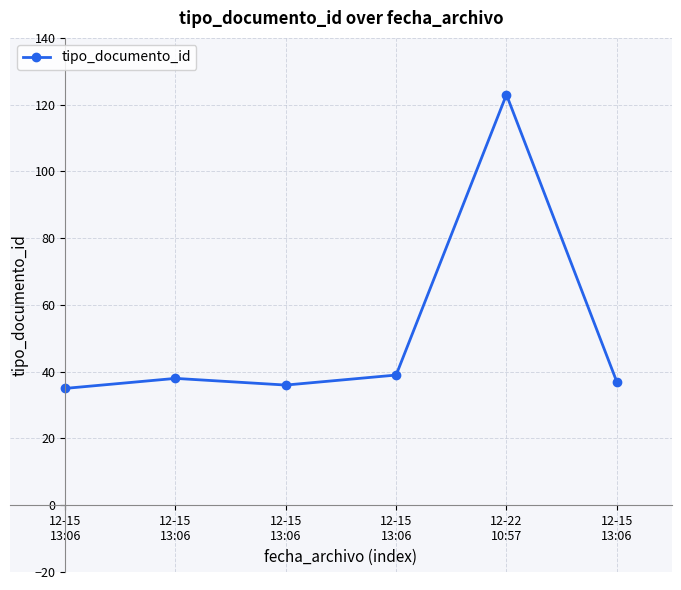

How many lines are shown in the chart?

1